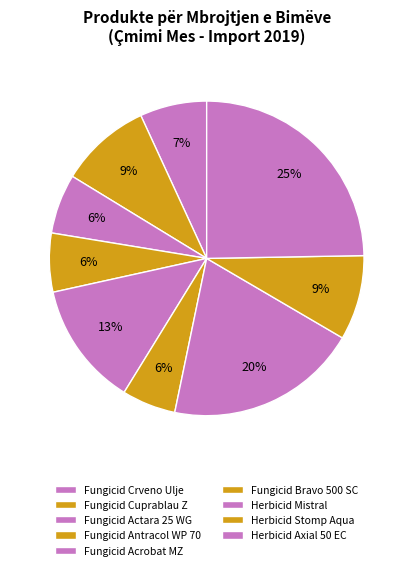

Does Herbicid Stomp Aqua account for over 50% of the chart?

No